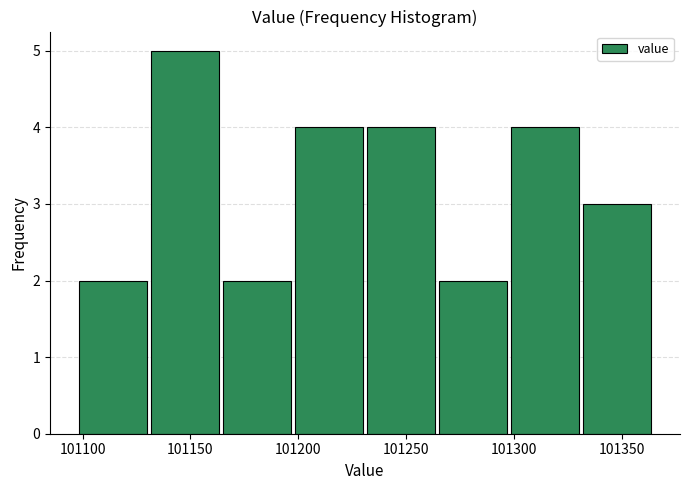

Reading left to right, list every bar in this chart as the range it spans on the x-axis followed by its height. Neither the bar edges nor the heights are printed on the chart, so give them approximately, as read against the axes.

101100 to 101130: 2
101130 to 101165: 5
101165 to 101200: 2
101200 to 101230: 4
101230 to 101265: 4
101265 to 101300: 2
101300 to 101330: 4
101330 to 101365: 3